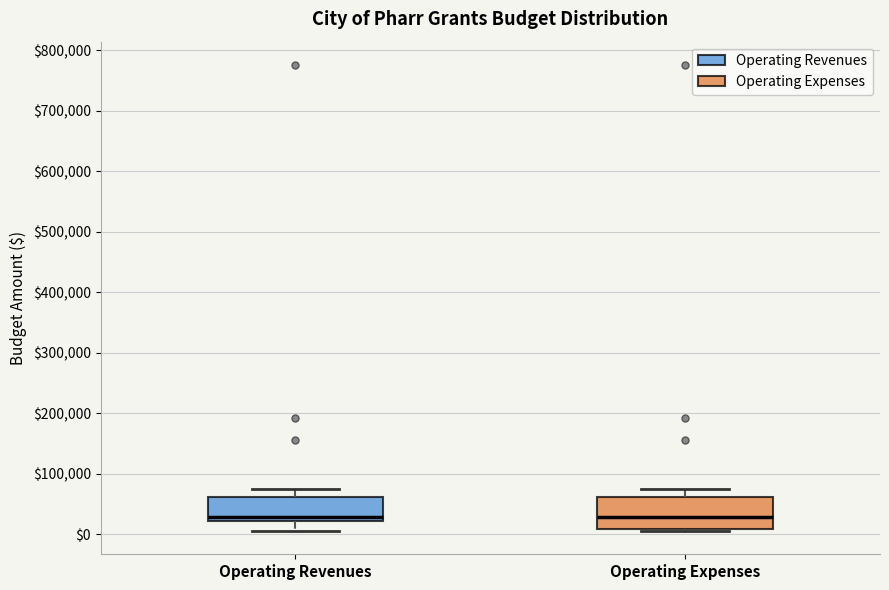

Reading left to right, transcribe this box plot: for each box, give where its median line is, the range the box spans, and where its two whiskers end, as read against the y-axis. The values are not printed on the chart, so give them approximately, as read against the axis.

Operating Revenues: median 30000, box 20000 to 60000, whiskers 10000 to 80000
Operating Expenses: median 30000, box 10000 to 60000, whiskers 10000 (just below the box's lower edge) to 80000